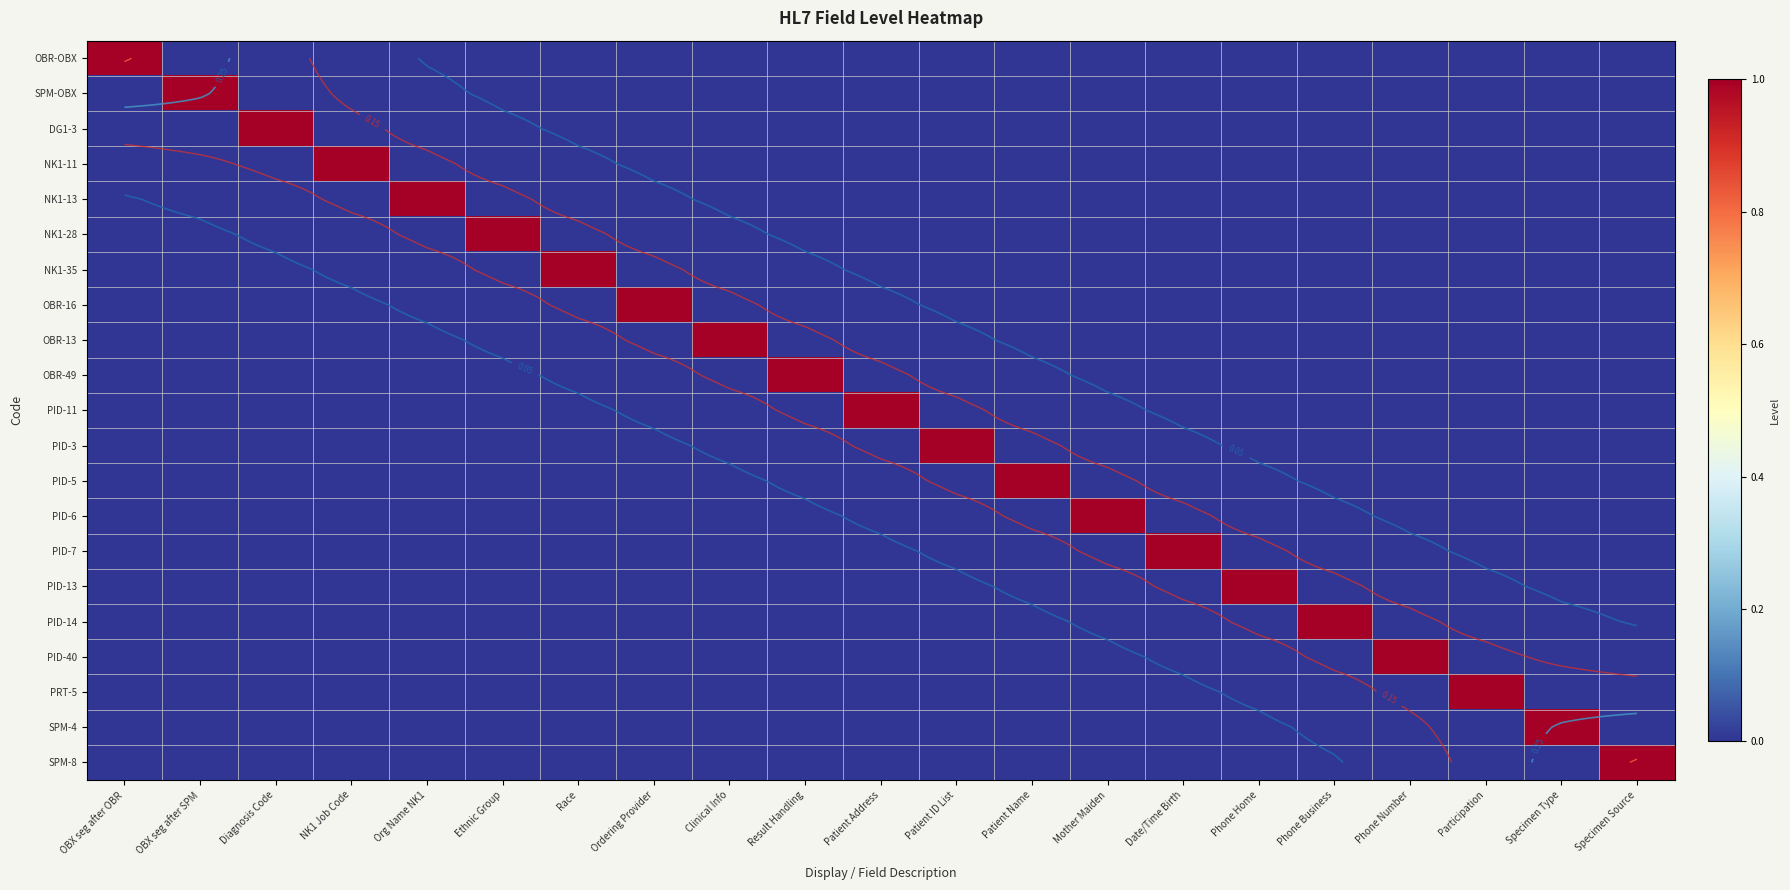

Is it true that PID-3 equals -1 at Ordering Provider?

False